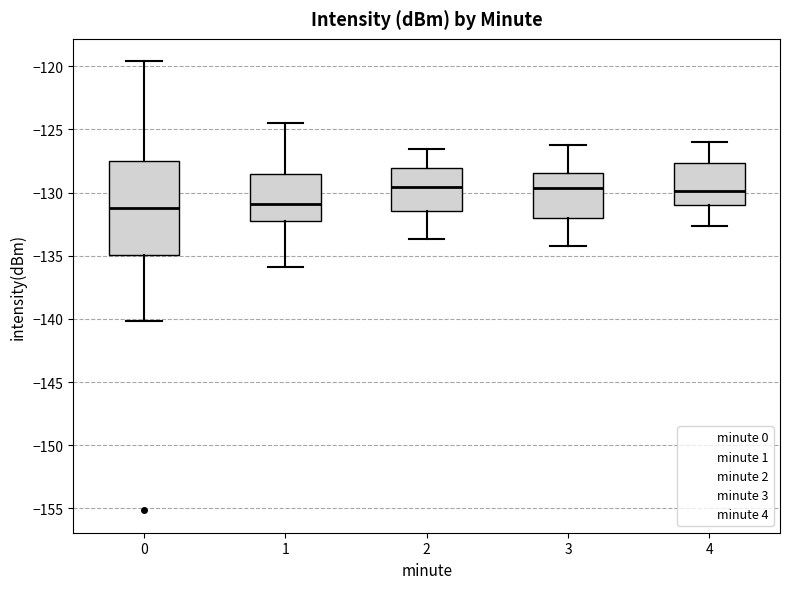

Comparing the boxes themselves (not the whiskers), which one is the tallest?

0